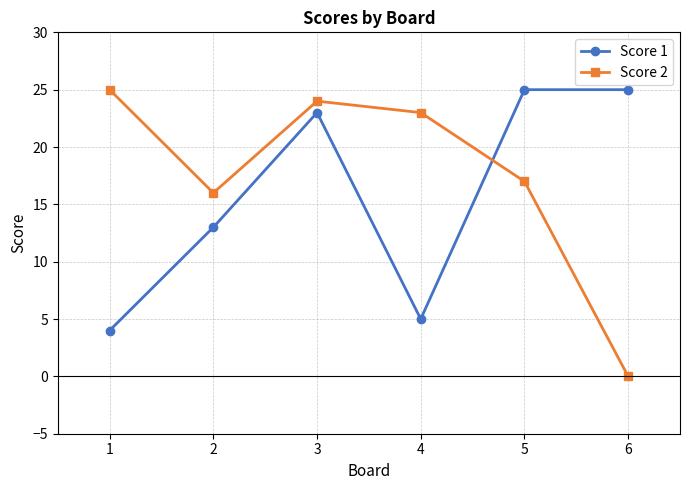

What is the difference between the highest and lowest values at 1?

21